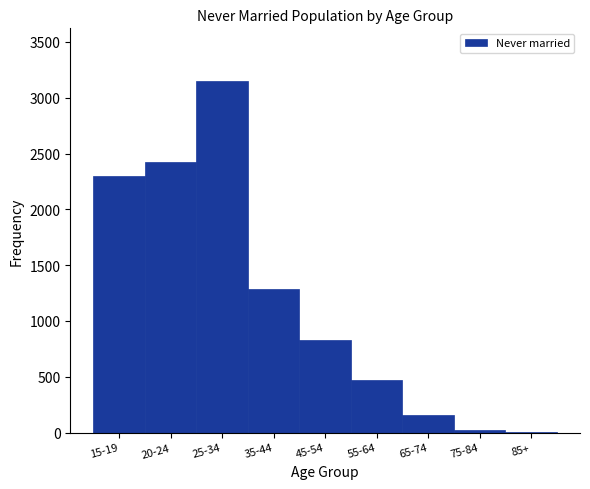

Reading left to right, transcribe all the data shown in this chart.

15-19=2296	20-24=2424	25-34=3149	35-44=1287	45-54=826	55-64=469	65-74=161	75-84=26	85+=4